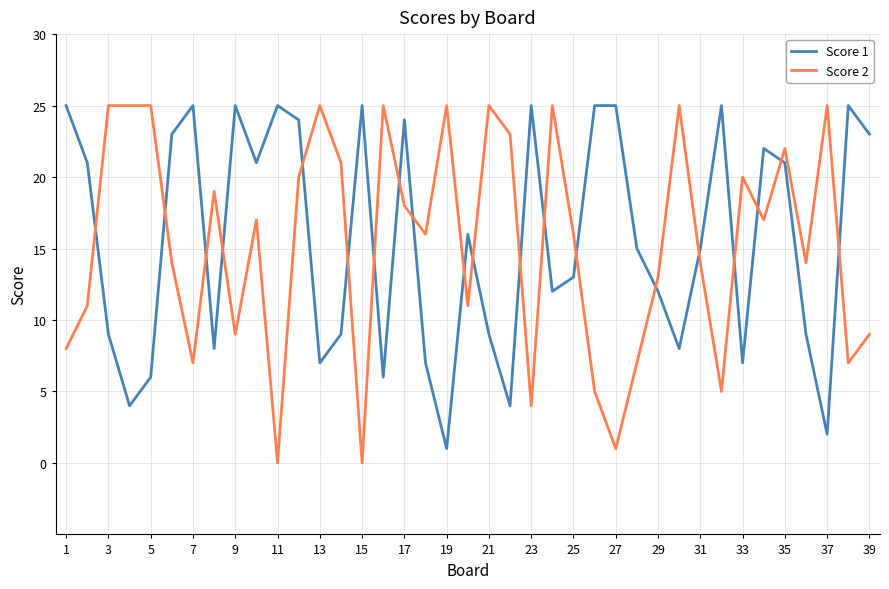

True or false: Score 1 and Score 2 cross at least once.

True